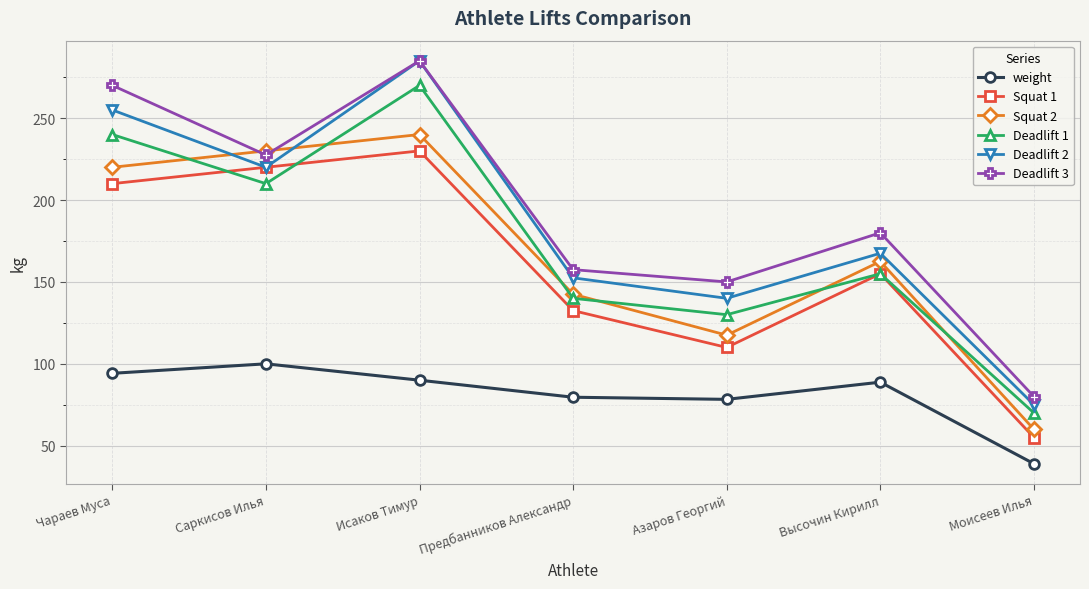

What are all the series names shown in the legend?

weight, Squat 1, Squat 2, Deadlift 1, Deadlift 2, Deadlift 3